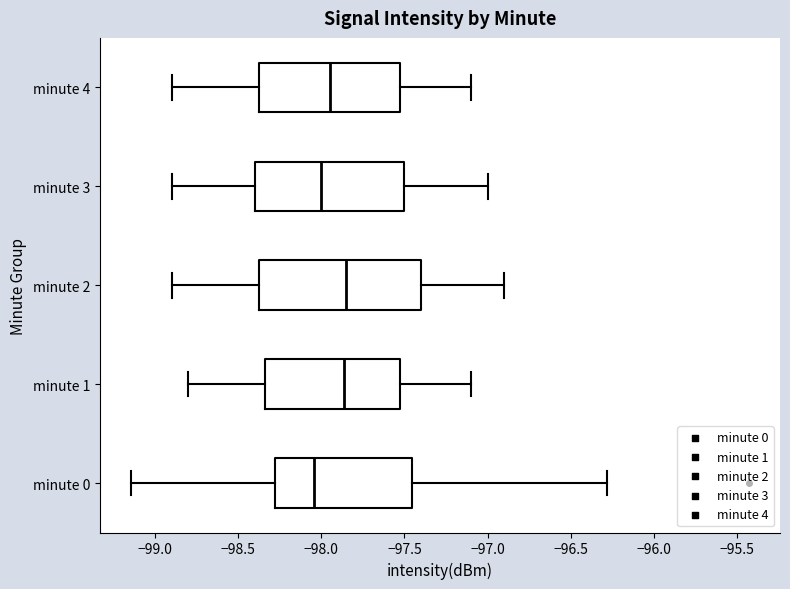

Where is the right edge of the box for minute 1 on the x-axis? The values are not printed on the chart, so give them approximately, as read against the axis.

-97.50